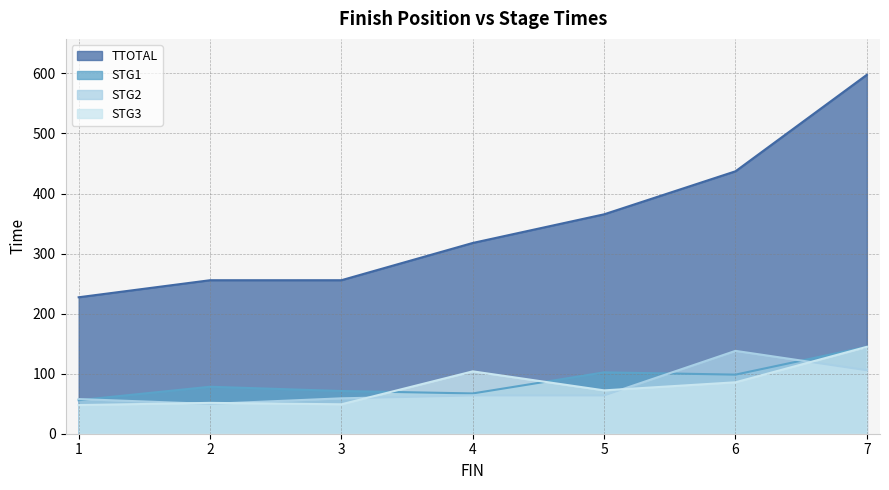

Between which two adjacent categories do STG3 and STG1 first intersect?

3 and 4